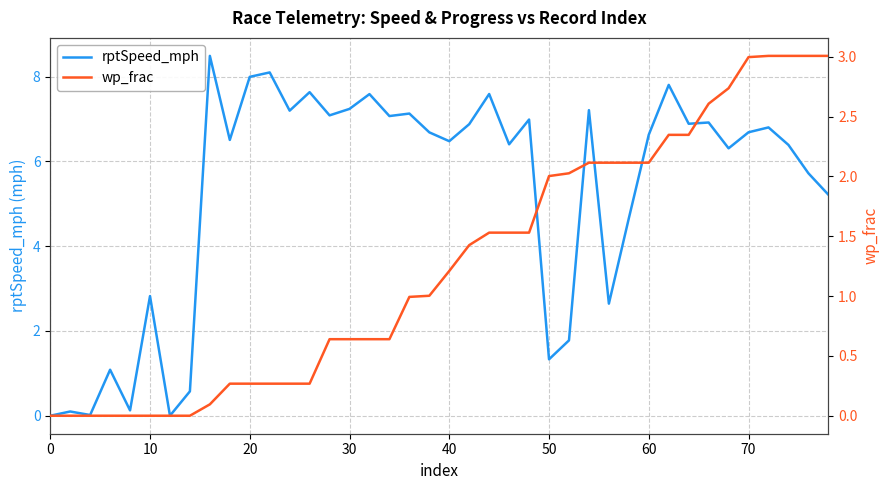

Is it true that rptSpeed_mph equals 11.6 at 70?

False